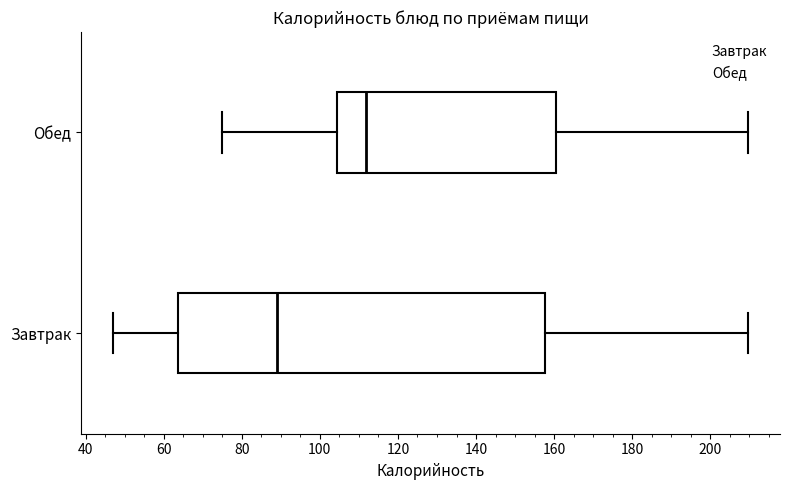

Where is the left edge of the box for Обед on the x-axis? The values are not printed on the chart, so give them approximately, as read against the axis.

104